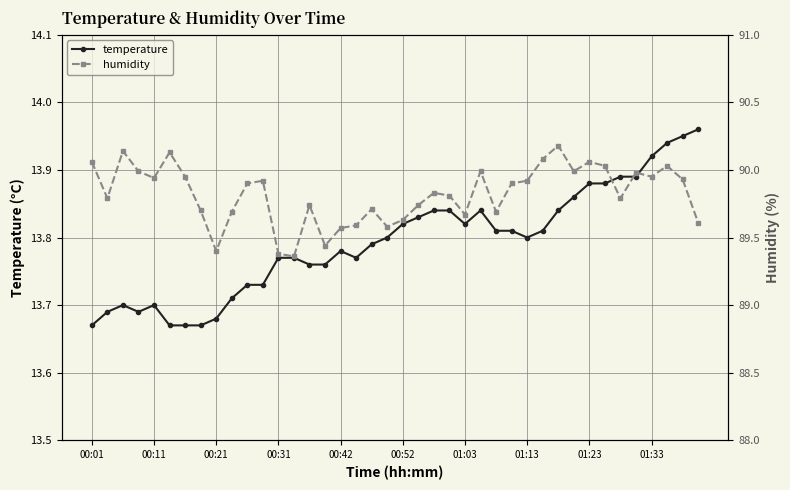

The value of temperature at 01:03 is 19.9. True or false?

False